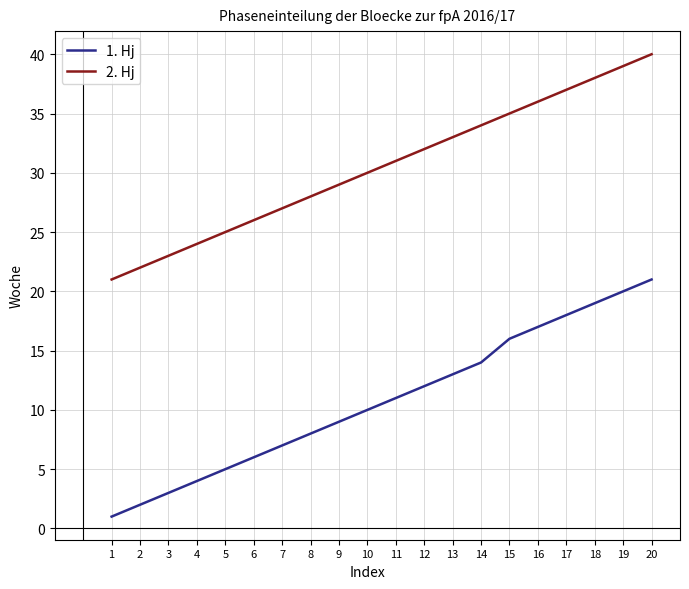

What is the minimum value shown in the chart?

1